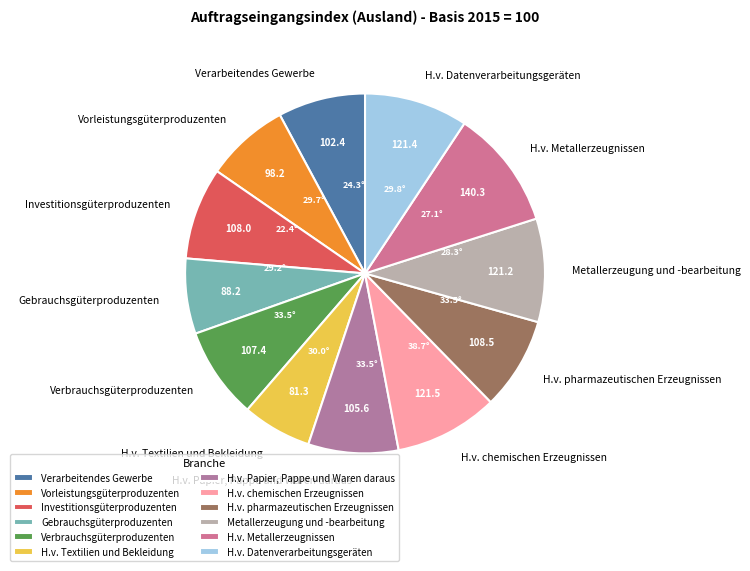

Is the sum of Metallerzeugung und -bearbeitung and Vorleistungsgüterproduzenten greater than half?

No